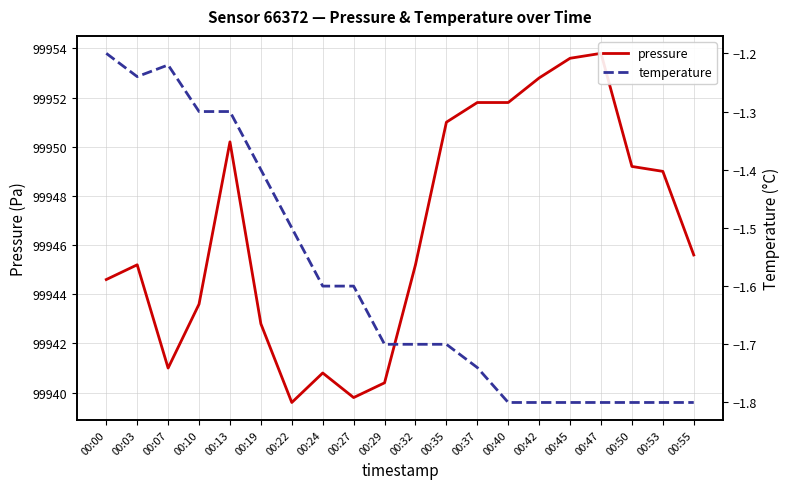

Reading right to left, extract all data points from this chart.

pressure: 99945.6	99949.0	99949.2	99953.8	99953.6	99952.8	99951.8	99951.8	99951.0	99945.2	99940.4	99939.8	99940.8	99939.6	99942.8	99950.2	99943.6	99941.0	99945.2	99944.6
temperature: -1.8	-1.8	-1.8	-1.8	-1.8	-1.8	-1.8	-1.7	-1.7	-1.7	-1.7	-1.6	-1.6	-1.5	-1.4	-1.3	-1.3	-1.2	-1.2	-1.2